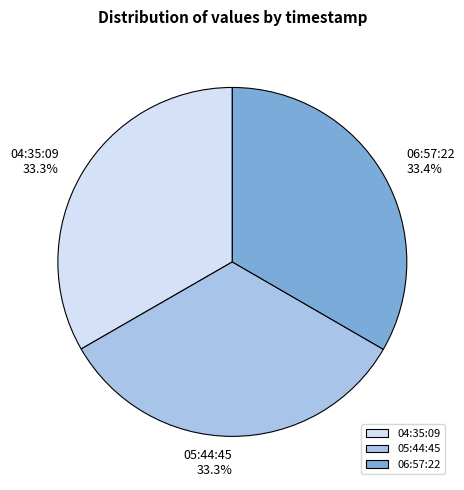

How many segments does this pie chart have?

3